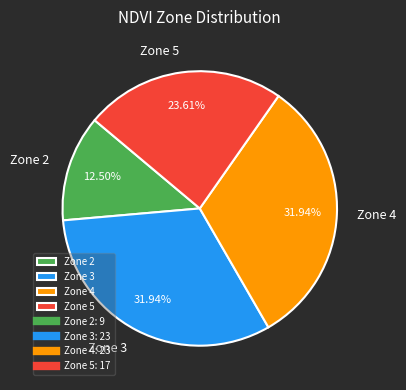

Is the sum of Zone 2 and Zone 4 greater than half?

No